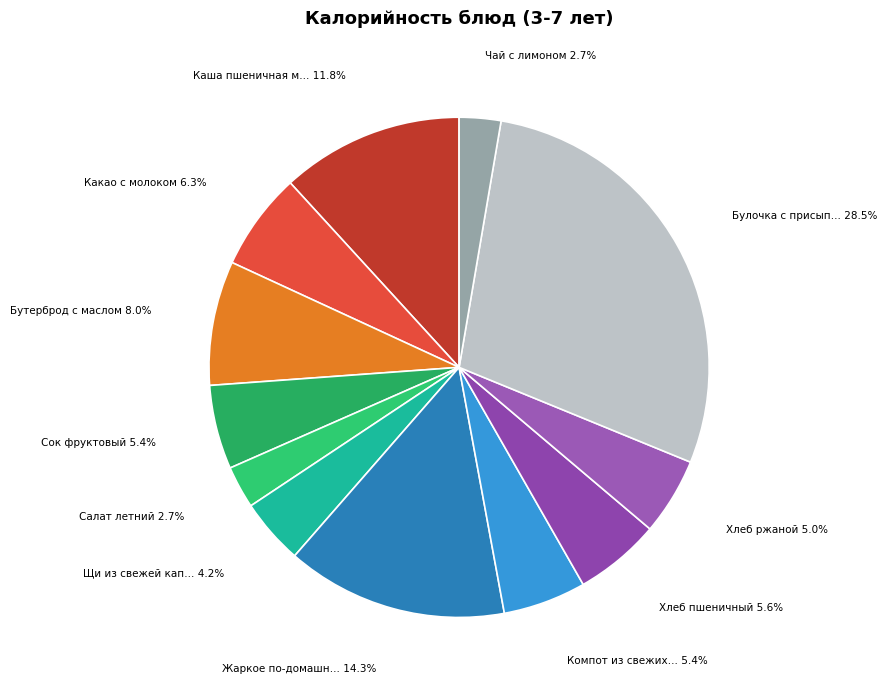

How many segments does this pie chart have?

12